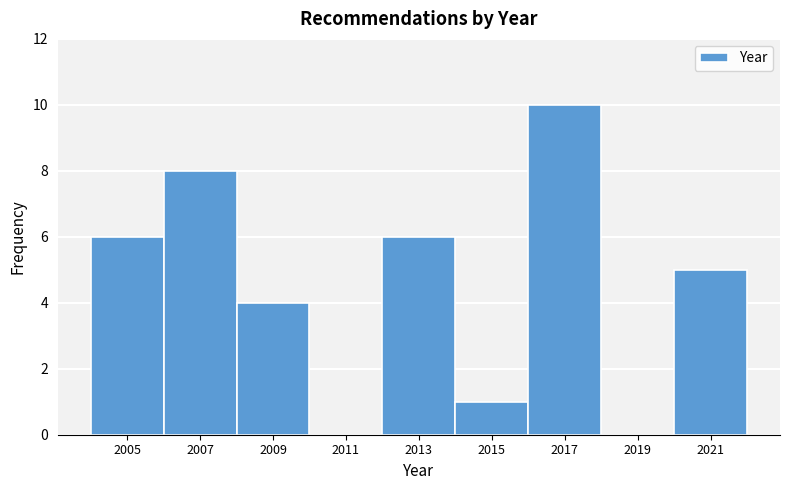

Reading left to right, transcribe this chart: for each bar, give the range it covers on the x-axis and its height. The values are not printed on the chart, so give them approximately, as read against the axis.

2004 to 2006: 6
2006 to 2008: 8
2008 to 2010: 4
2010 to 2012: 0
2012 to 2014: 6
2014 to 2016: 1
2016 to 2018: 10
2018 to 2020: 0
2020 to 2022: 5